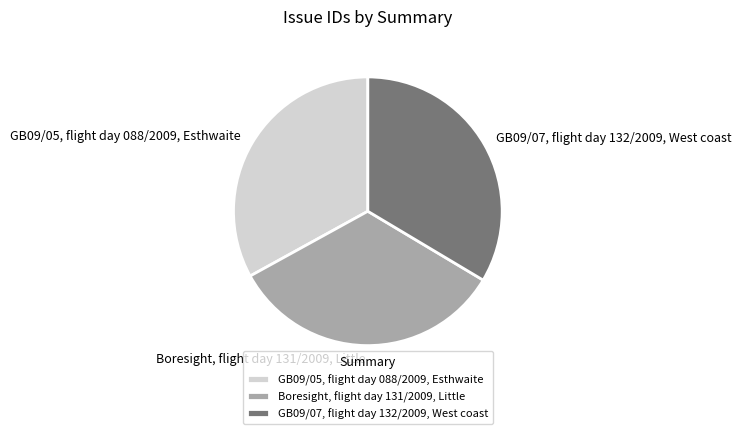

Do GB09/07, flight day 132/2009, West coast and GB09/05, flight day 088/2009, Esthwaite together represent more than half of the pie?

Yes